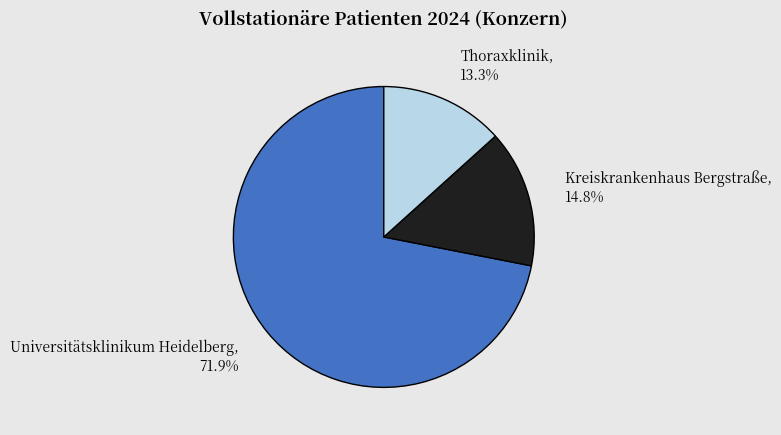

Rank the categories by value from highest to lowest.

Universitätsklinikum Heidelberg, Kreiskrankenhaus Bergstraße, Thoraxklinik